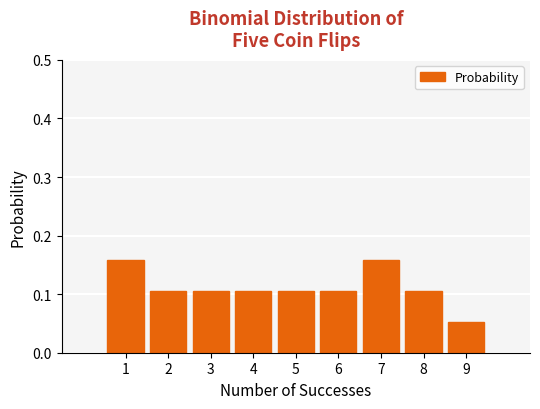

What is the height of the bar covering 1.5 to 2.5 on the x-axis? The values are not printed on the chart, so give them approximately, as read against the axis.

0.11